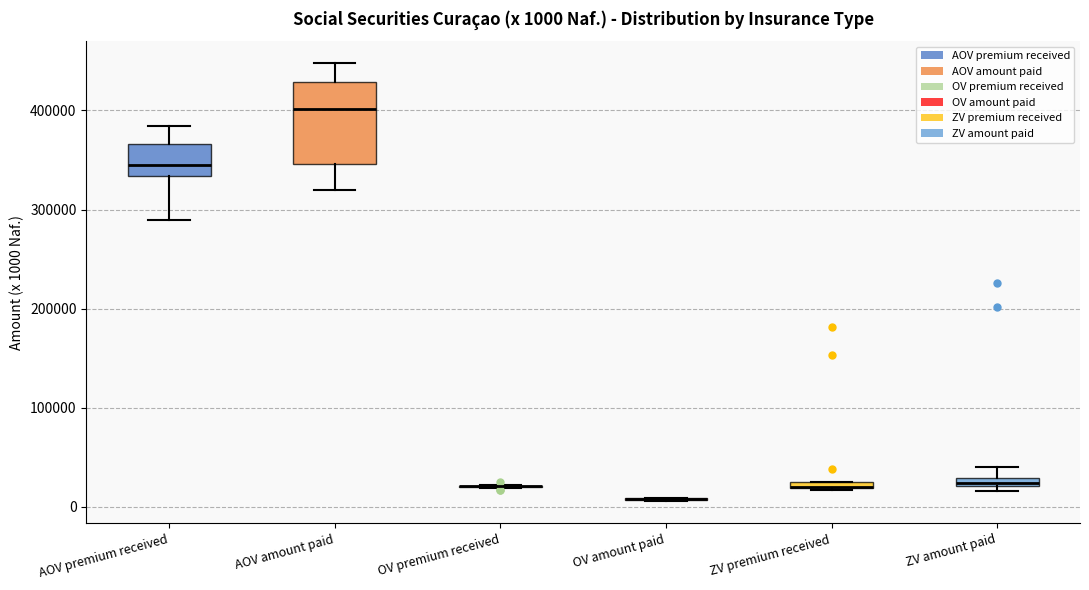

Which box is the tallest, from its lower edge to its upper edge?

AOV amount paid